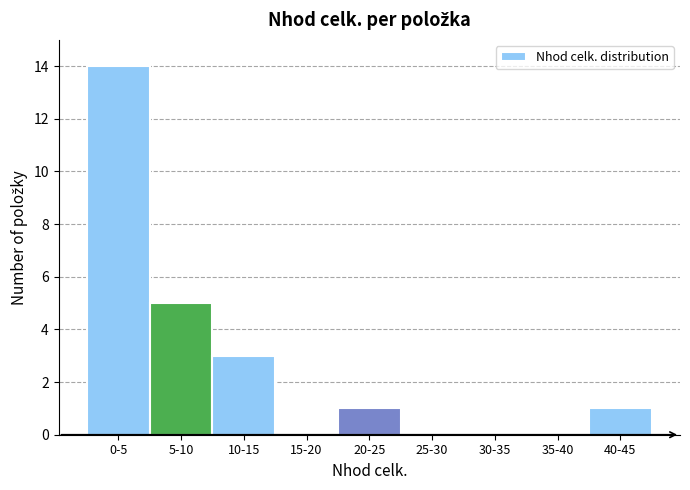

Reading left to right, transcribe all the data shown in this chart.

0-5=14	5-10=5	10-15=3	15-20=0	20-25=1	25-30=0	30-35=0	35-40=0	40-45=1